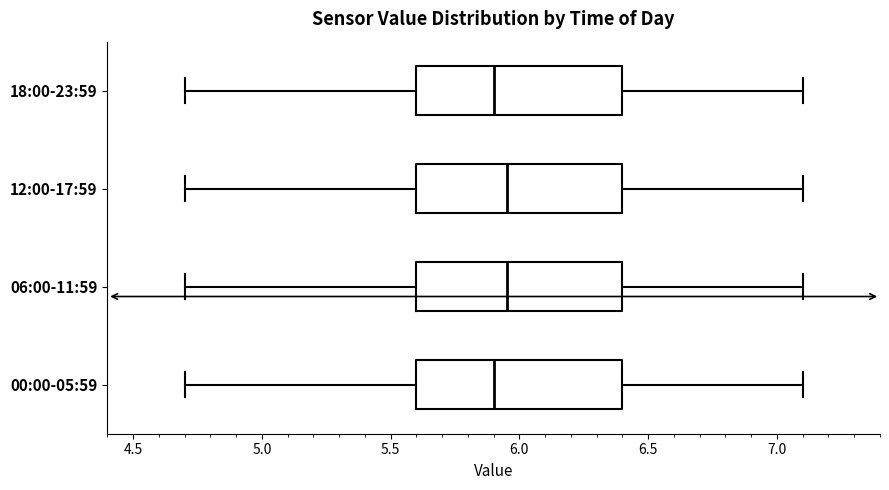

Reading bottom to top, transcribe this box plot: for each box, give where its median line is, the range the box spans, and where its two whiskers end, as read against the x-axis. The values are not printed on the chart, so give them approximately, as read against the axis.

00:00-05:59: median 5.90, box 5.60 to 6.40, whiskers 4.70 to 7.10
06:00-11:59: median 5.95, box 5.60 to 6.40, whiskers 4.70 to 7.10
12:00-17:59: median 5.95, box 5.60 to 6.40, whiskers 4.70 to 7.10
18:00-23:59: median 5.90, box 5.60 to 6.40, whiskers 4.70 to 7.10